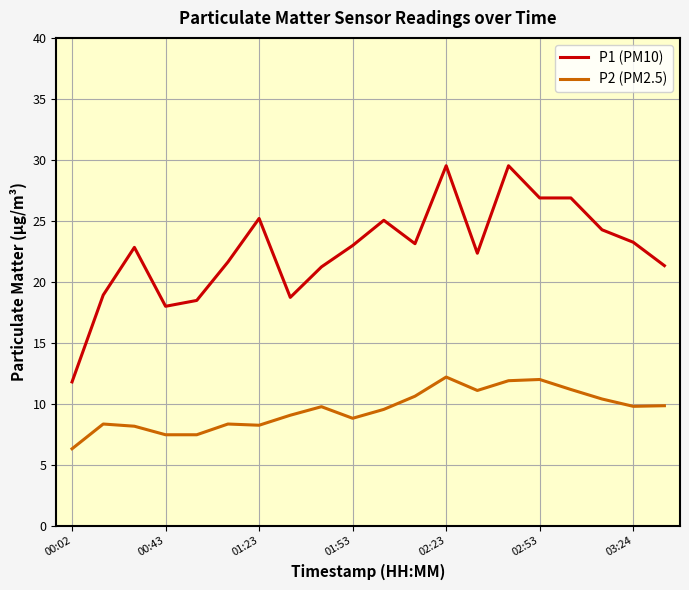

What is the difference between the maximum and minimum values in the P1 (PM10) series?

17.7